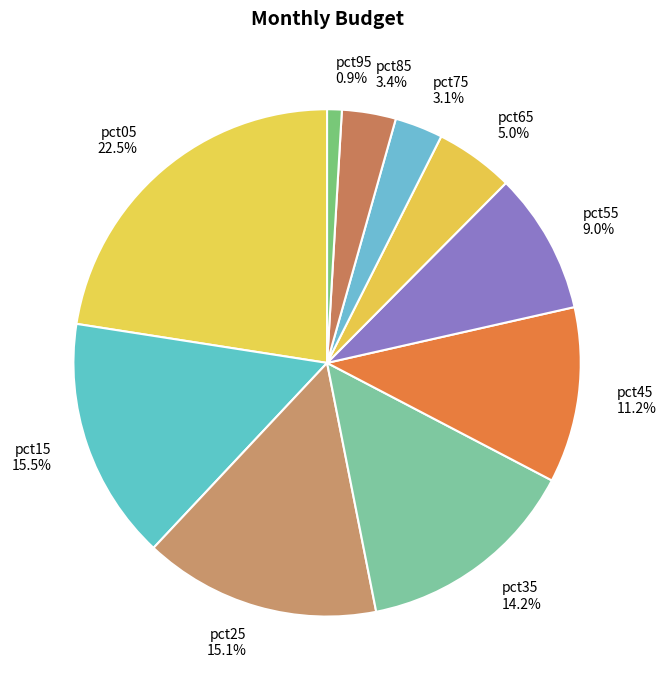

What portion of the pie excludes pct65?

95.0%